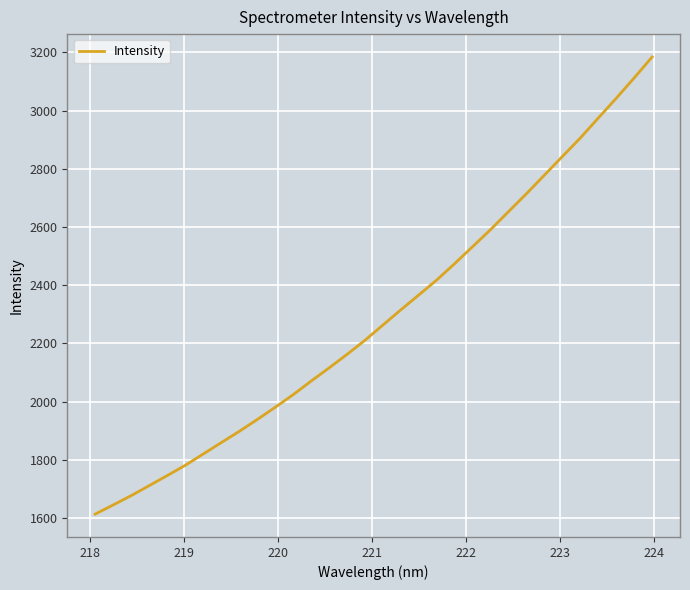

What is the difference between the maximum and minimum values?

1570.9